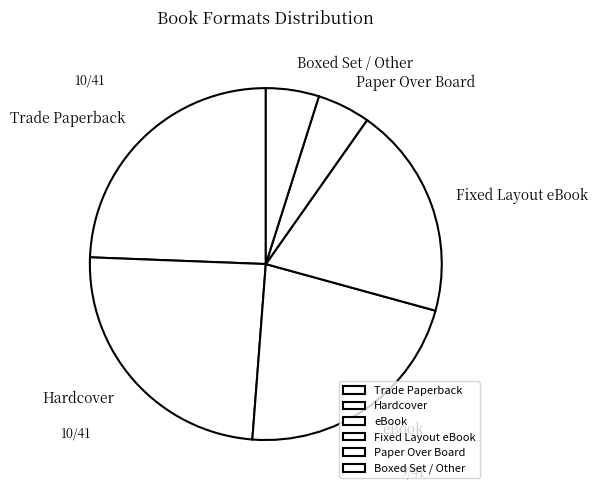

The Fixed Layout eBook slice represents 20% of the pie. True or false?

True